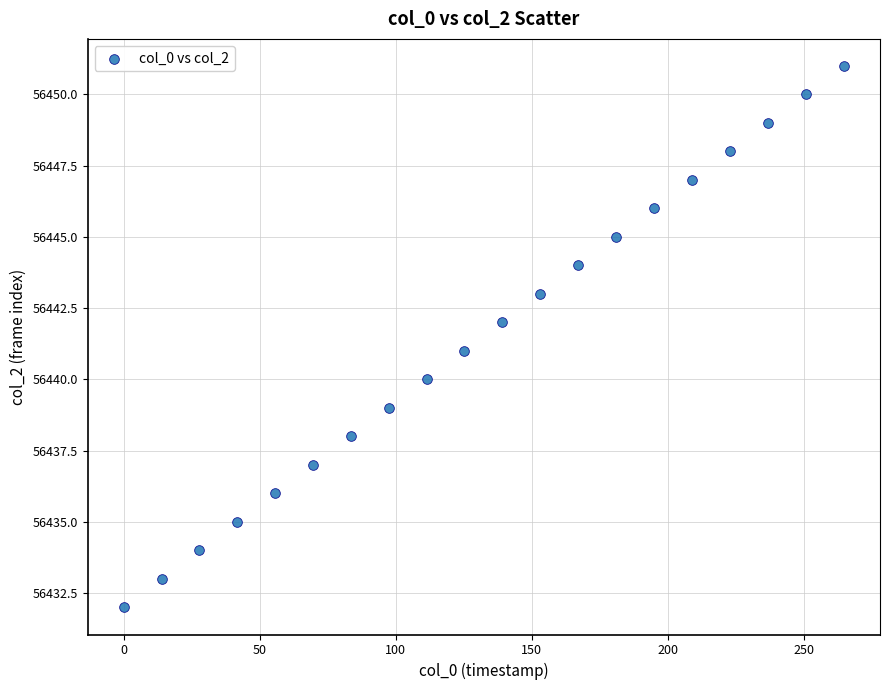

What is the range of Y values (max minus min)?

19